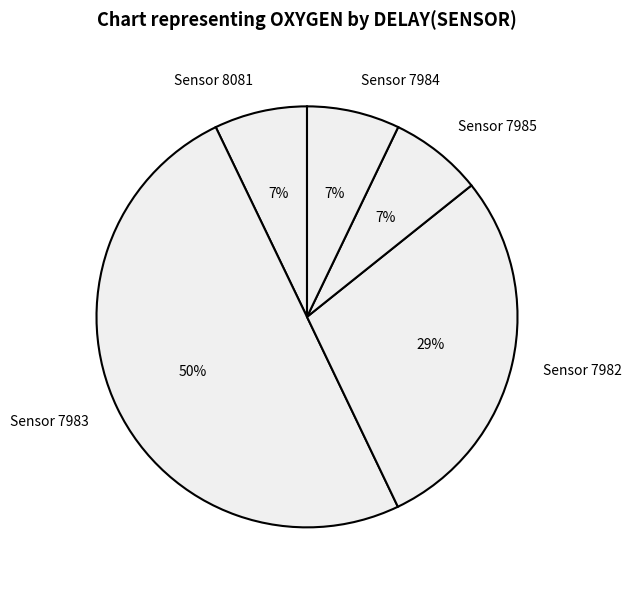

Between Sensor 7983 and Sensor 7984, which is larger?

Sensor 7983